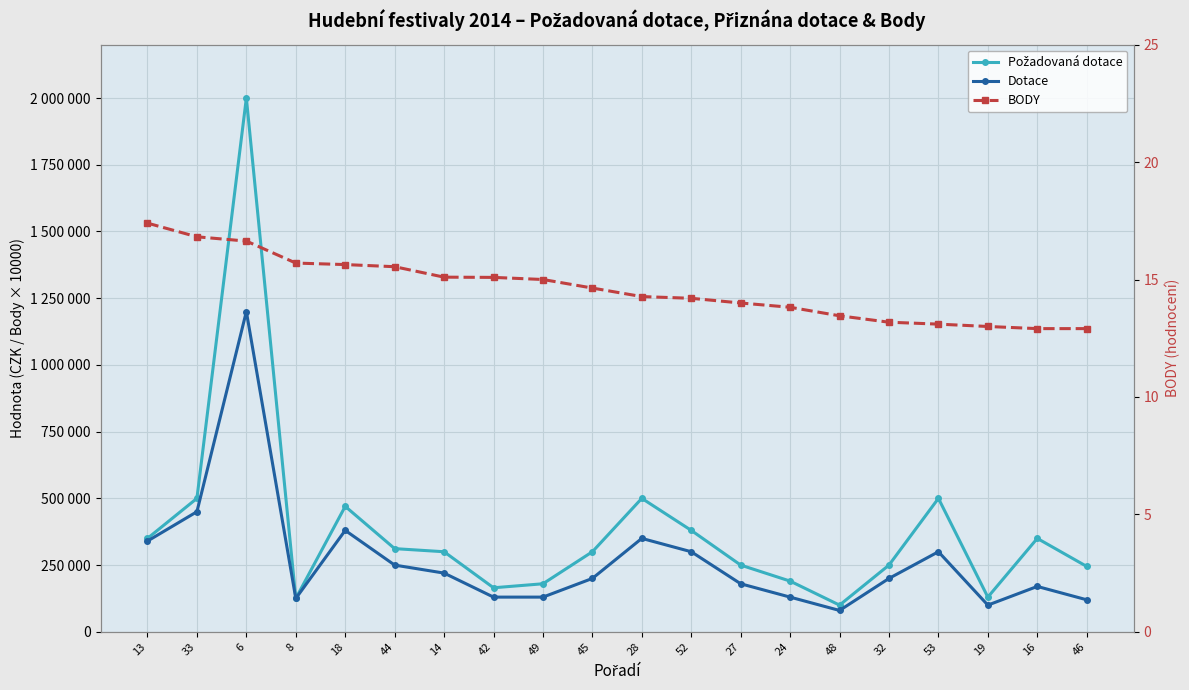

Reading right to left, what are all the values shown in this chart?

Požadovaná dotace: 46=245000.0	16=350000.0	19=130000.0	53=500000.0	32=250000.0	48=100000.0	24=190000.0	27=250000.0	52=380000.0	28=500000.0	45=300000.0	49=180000.0	42=165000.0	14=300000.0	44=311673.0	18=470000.0	8=125000.0	6=2000000.0	33=500000.0	13=350000.0
Dotace: 46=120000.0	16=170000.0	19=100000.0	53=300000.0	32=200000.0	48=80000.0	24=130000.0	27=180000.0	52=300000.0	28=350000.0	45=200000.0	49=130000.0	42=130000.0	14=220000.0	44=250000.0	18=380000.0	8=125000.0	6=1200000.0	33=450000.0	13=340000.0
BODY: 46=12.9	16=12.9	19=13.0	53=13.1	32=13.2	48=13.5	24=13.8	27=14.0	52=14.2	28=14.3	45=14.6	49=15.0	42=15.1	14=15.1	44=15.5	18=15.6	8=15.7	6=16.6	33=16.8	13=17.4